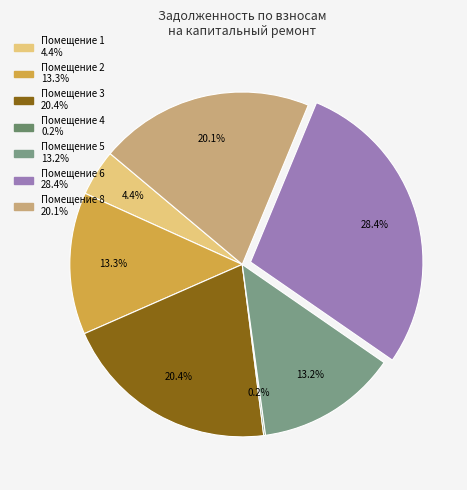

Count the number of slices in the pie.

8